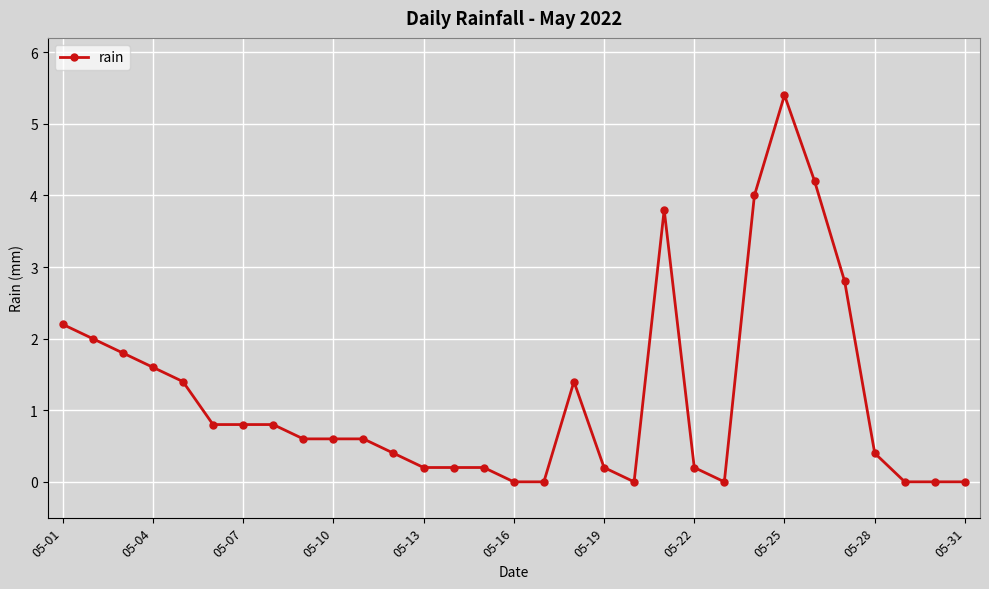

True or false: the data has more than 2 interior local peaks.

True